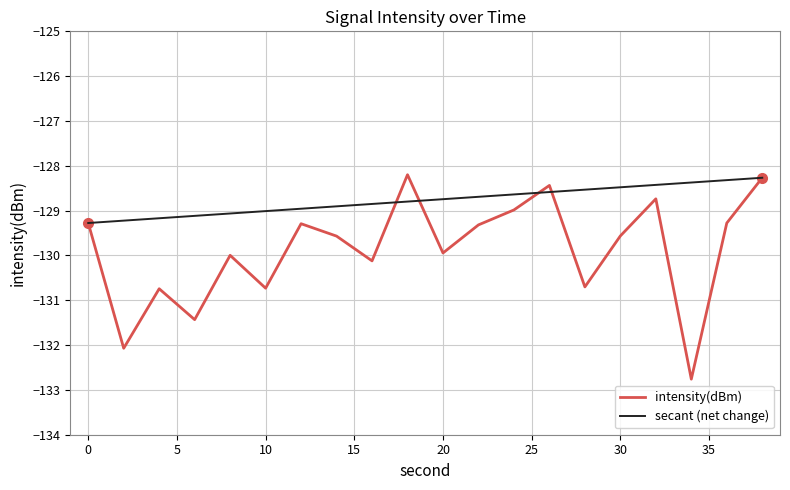

Reading right to left, extract all data points from this chart.

-128.3	-129.3	-132.8	-128.7	-129.6	-130.7	-128.4	-129.0	-129.3	-129.9	-128.2	-130.1	-129.6	-129.3	-130.7	-130.0	-131.4	-130.7	-132.1	-129.3